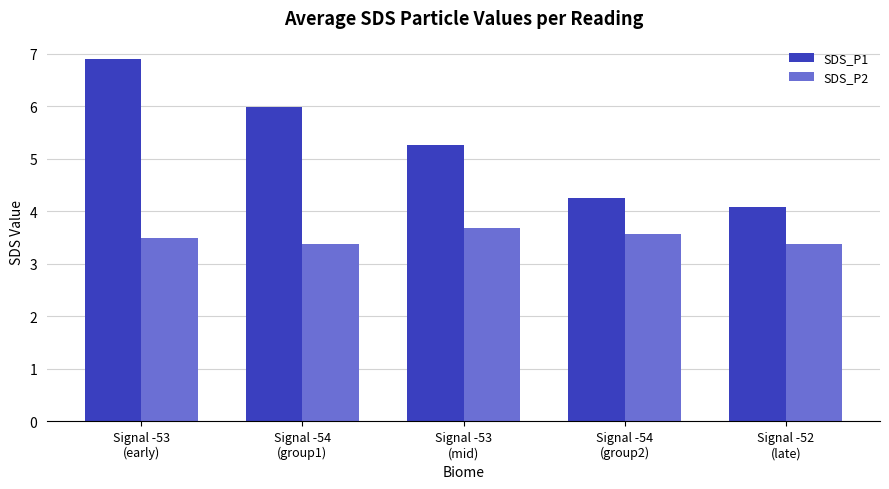

True or false: SDS_P1 has a value of 6.9 at Signal -53
(early).

True